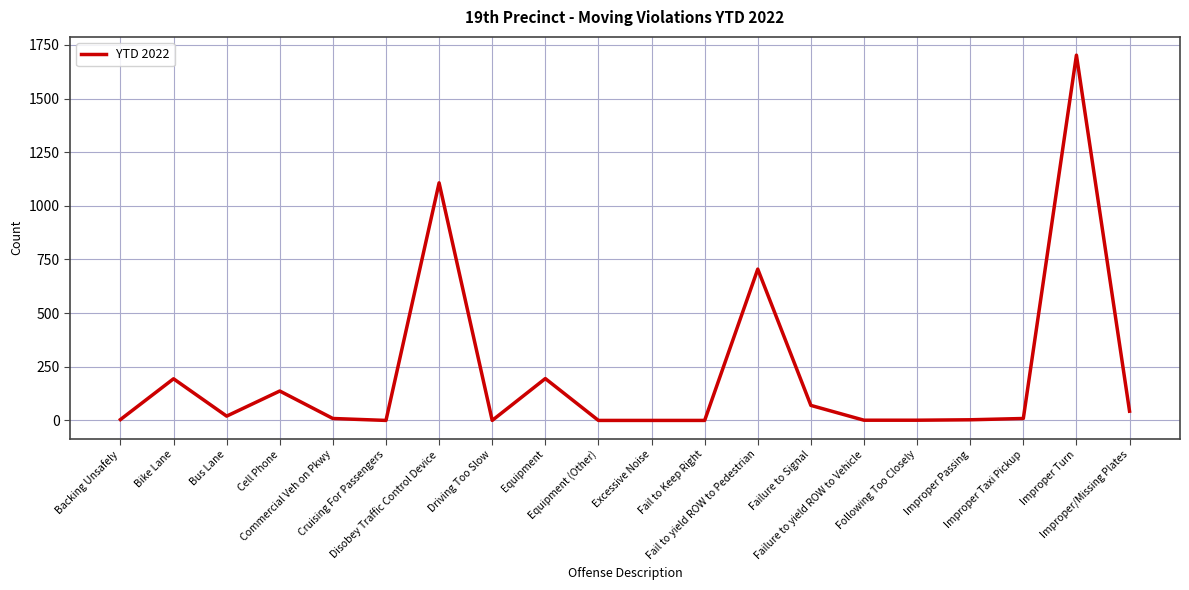

What is the greatest value displayed?

1702